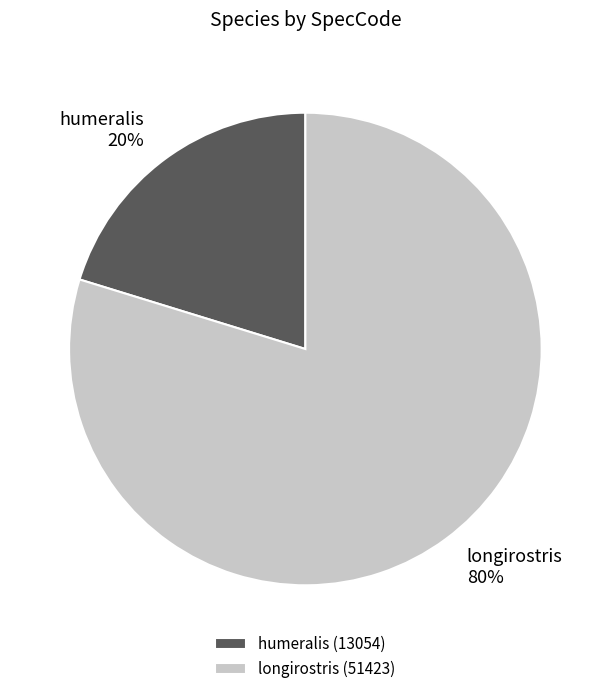

What is the smallest slice in the pie chart?

humeralis